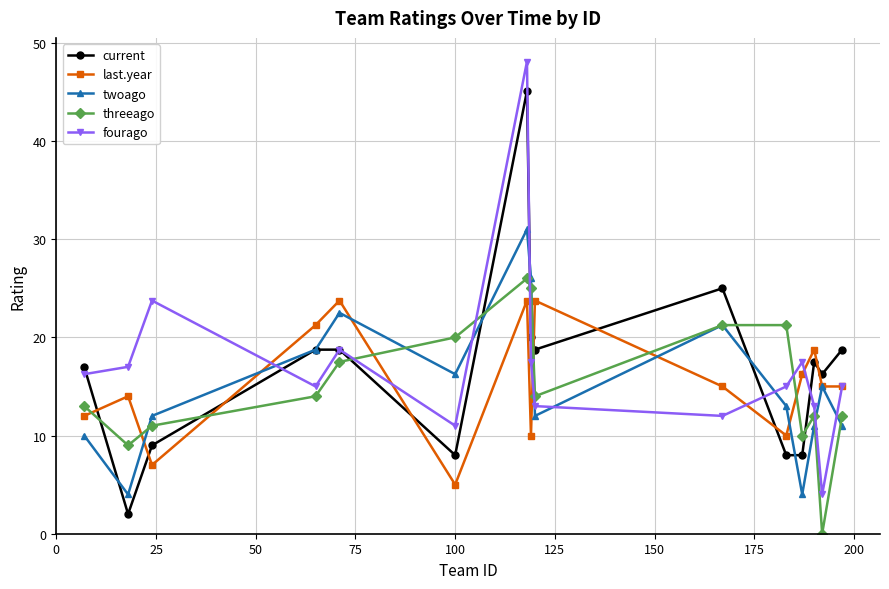

Count the number of data series in this chart.

5